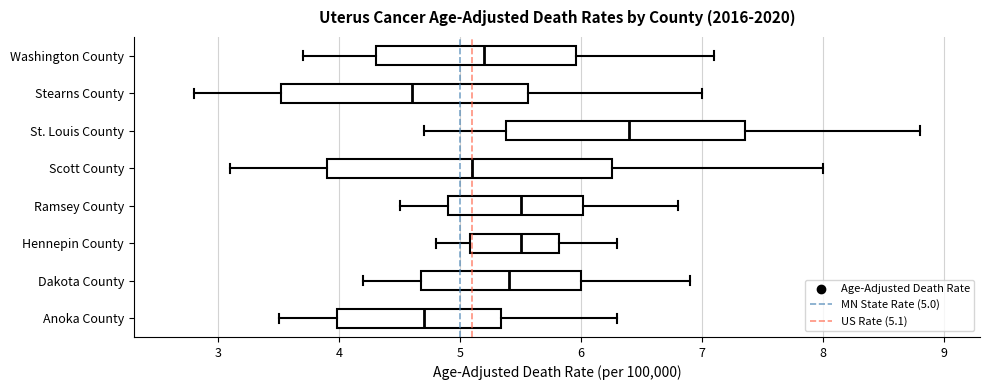

Which box has the furthest to the left median line?

Stearns County